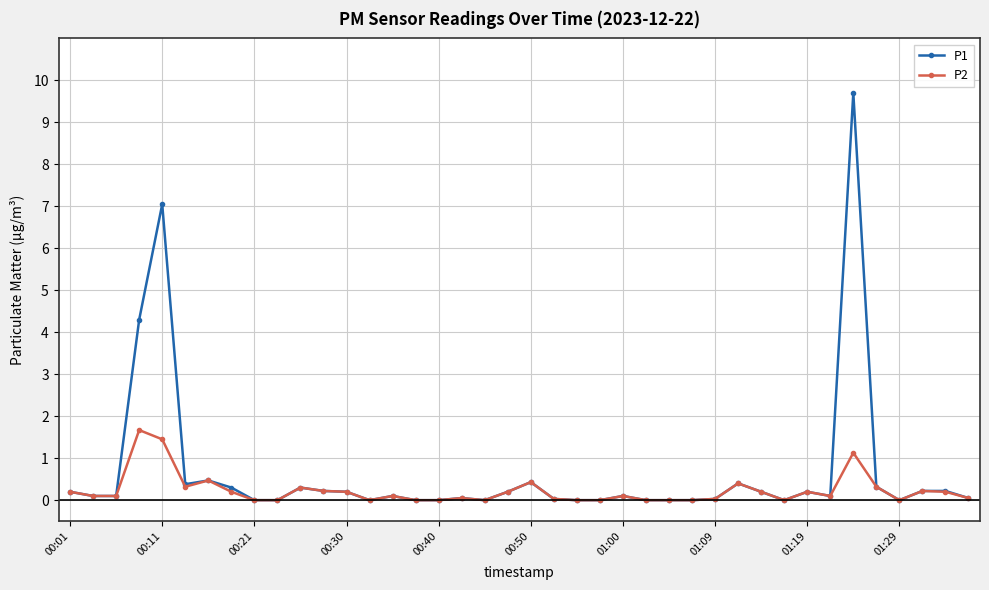

What is the maximum value shown in the chart?

9.7